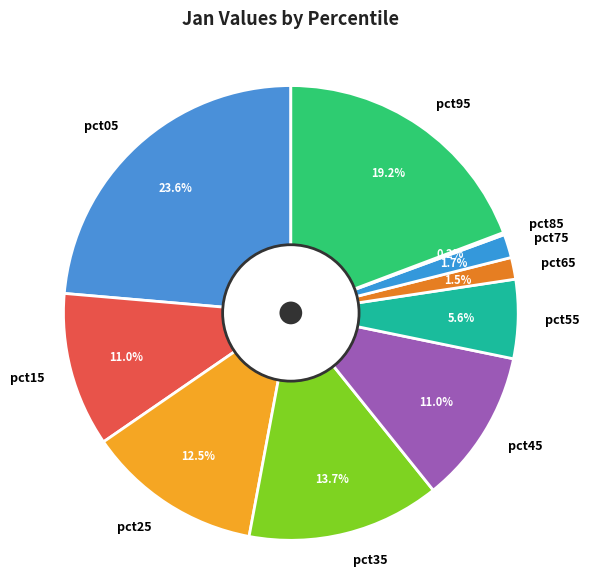

Is pct95 the majority of the pie?

No